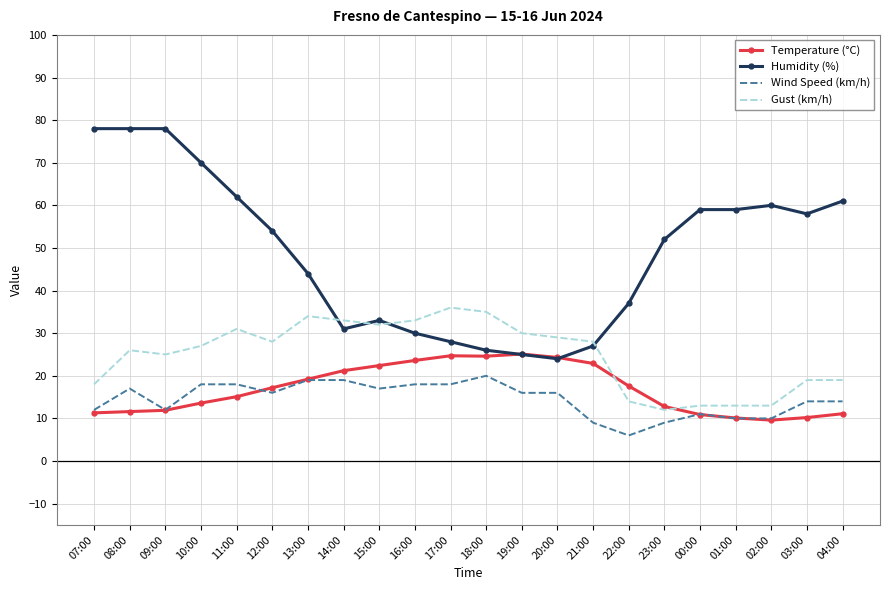

What is the sum of the Humidity (%) values at 18:00 and 00:00?

85.0